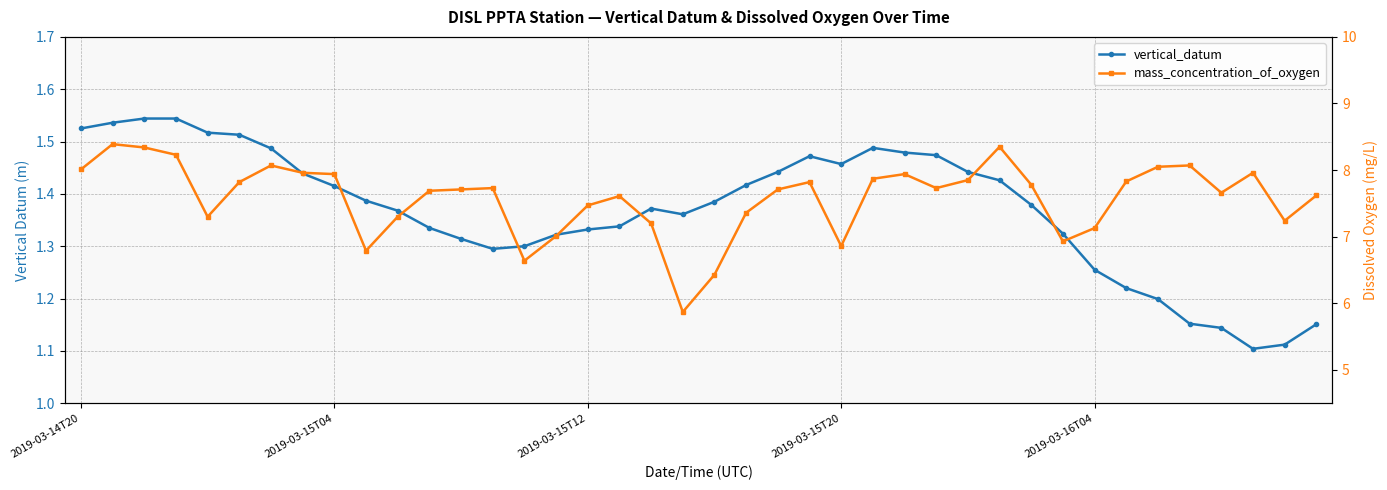

What is the value of the vertical_datum point at the 31st from the left?

1.4